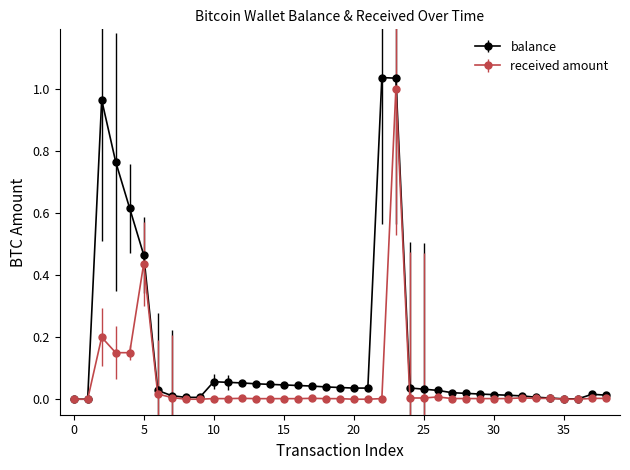

List the series in order of their peak value, highest first.

balance, received amount